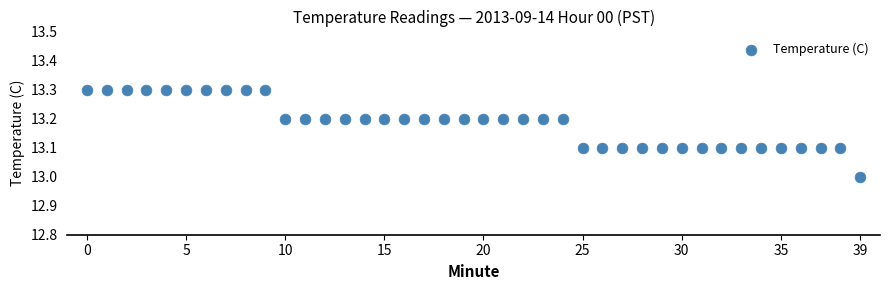

Count the number of points in this scatter plot.

40